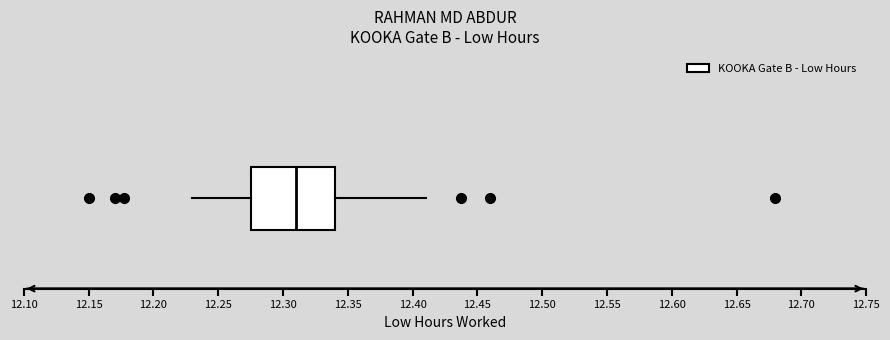

Read this box plot against the x-axis: the position of the median line, the range covered by the box, and the ends of both whiskers. The values are not printed on the chart, so give them approximately, as read against the axis.

median 12.310, box 12.275 to 12.340, whiskers 12.230 to 12.410